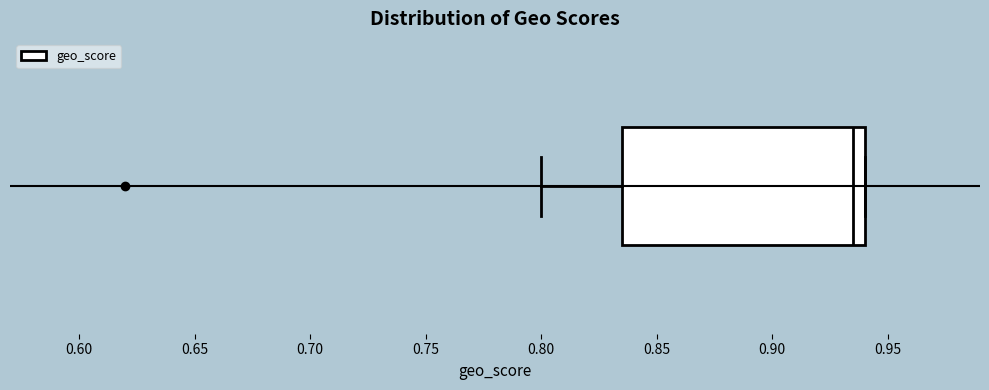

Transcribe this box plot: give where the median line is, the range the box spans, and where the two whiskers end, as read against the x-axis. The values are not printed on the chart, so give them approximately, as read against the axis.

median 0.935, box 0.835 to 0.940, whiskers 0.800 to 0.940